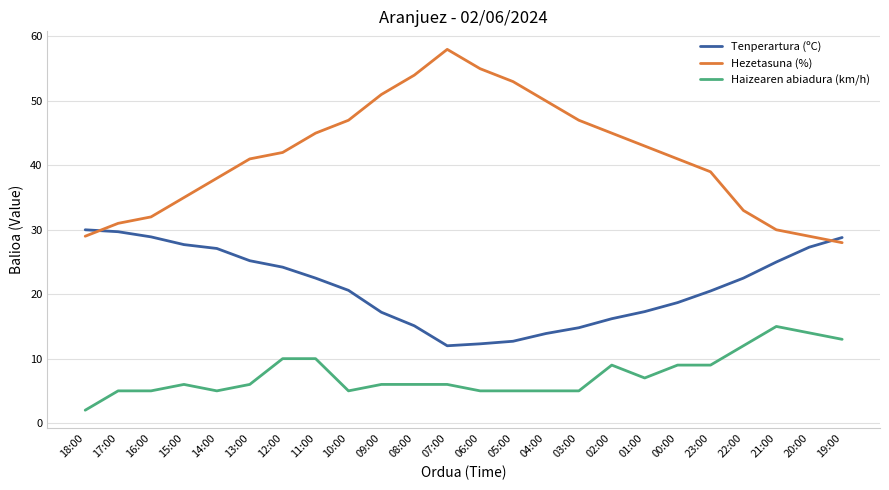

Rank the series at 00:00 from lowest to highest value.

Haizearen abiadura (km/h), Tenperartura (ºC), Hezetasuna (%)